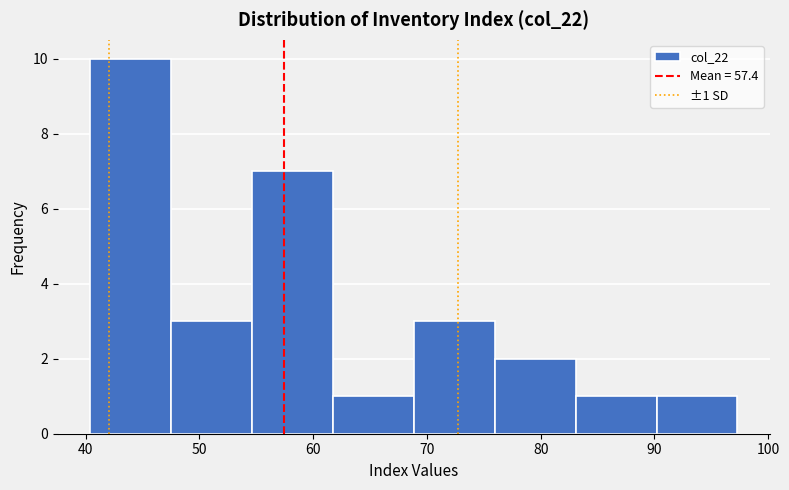

Over which range of the x-axis is the bar tallest?

40 to 48